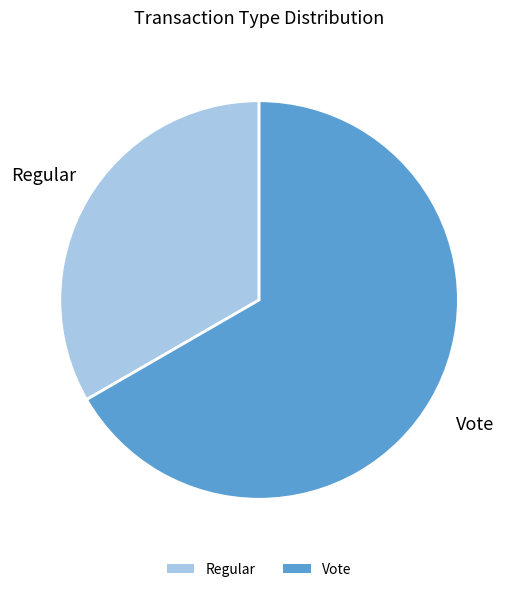

Which slice is the smallest?

Regular